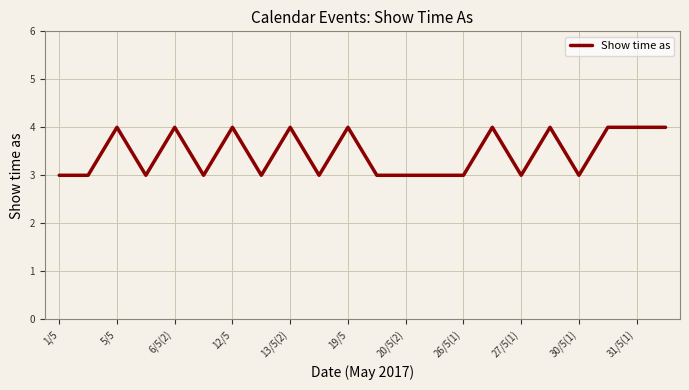

Is this an area chart (filled region under the line)?

No